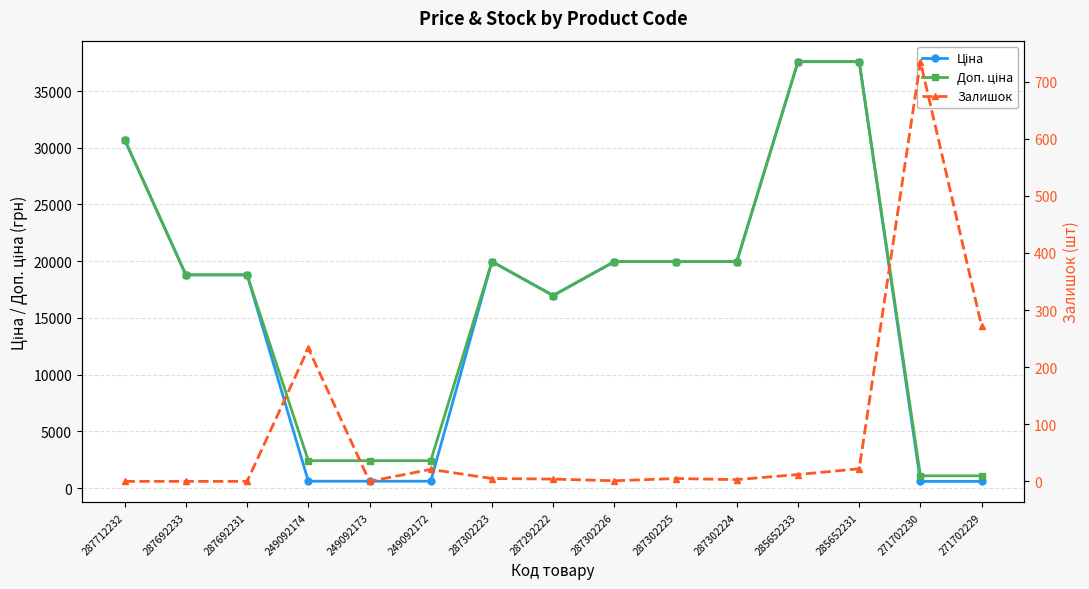

What is the maximum value for Ціна?

37593.6